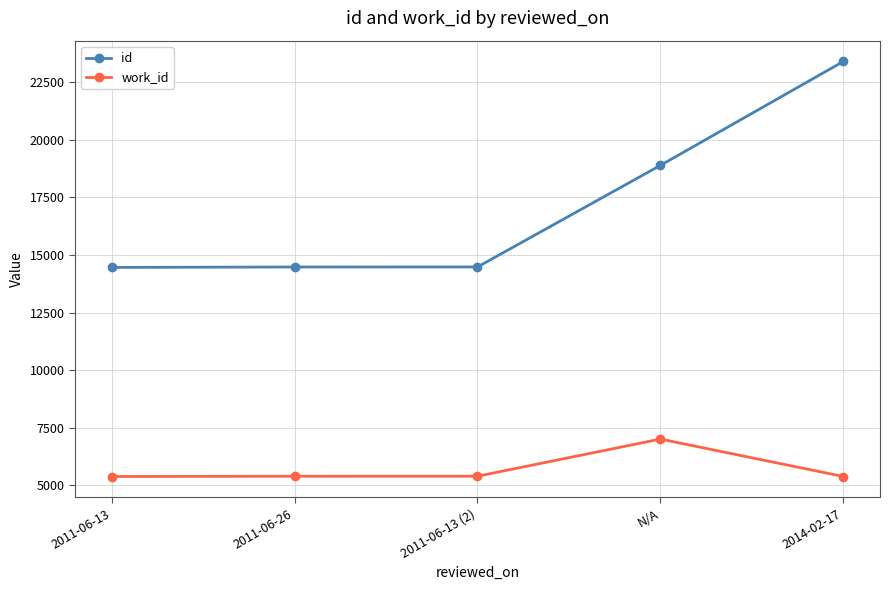

List the series in order of their peak value, lowest first.

work_id, id